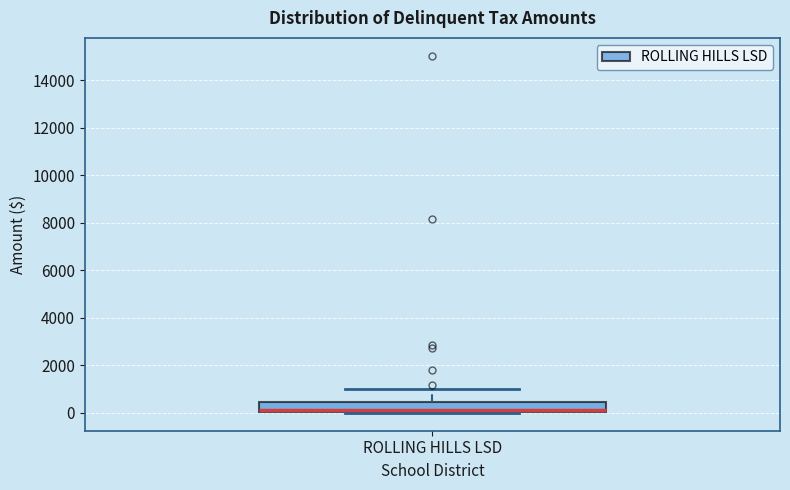

Transcribe this box plot: give where the median line is, the range the box spans, and where the two whiskers end, as read against the y-axis. The values are not printed on the chart, so give them approximately, as read against the axis.

median 200, box 0 to 400, whiskers 0 to 1000